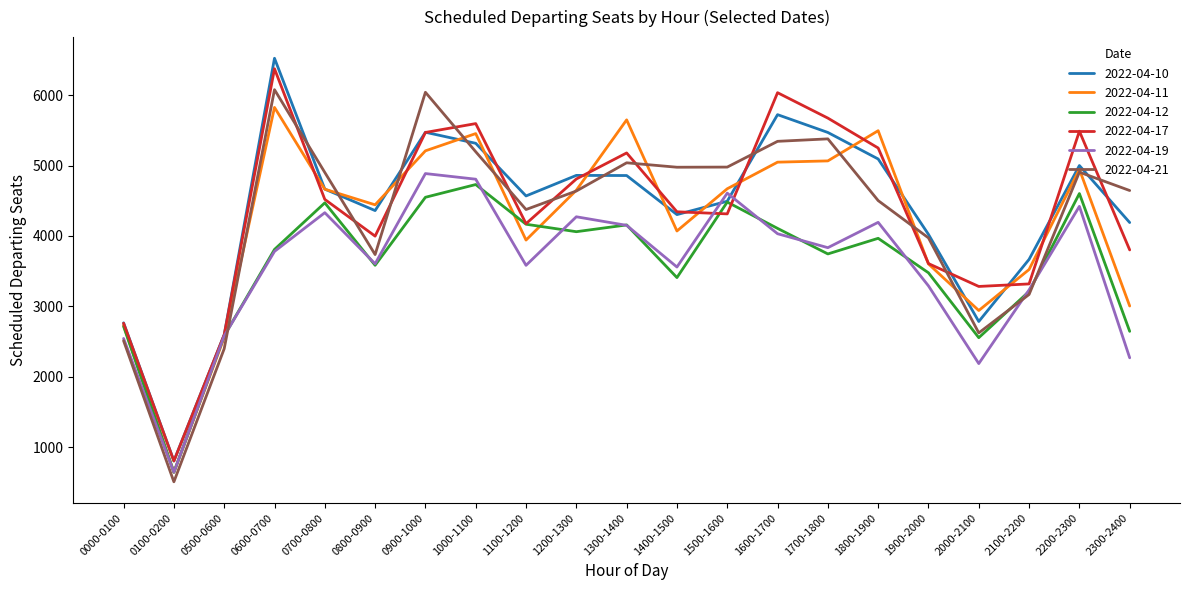

At which category is the sum across all series the highest?

0600-0700